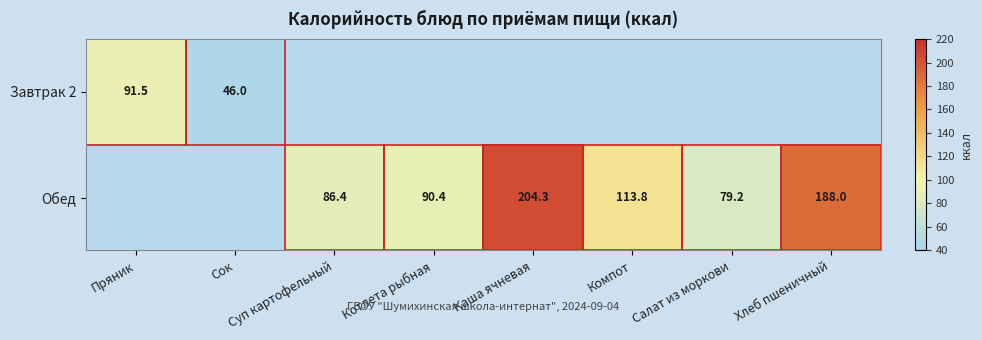

True or false: Обед has a value of 86.4 at Суп картофельный.

True